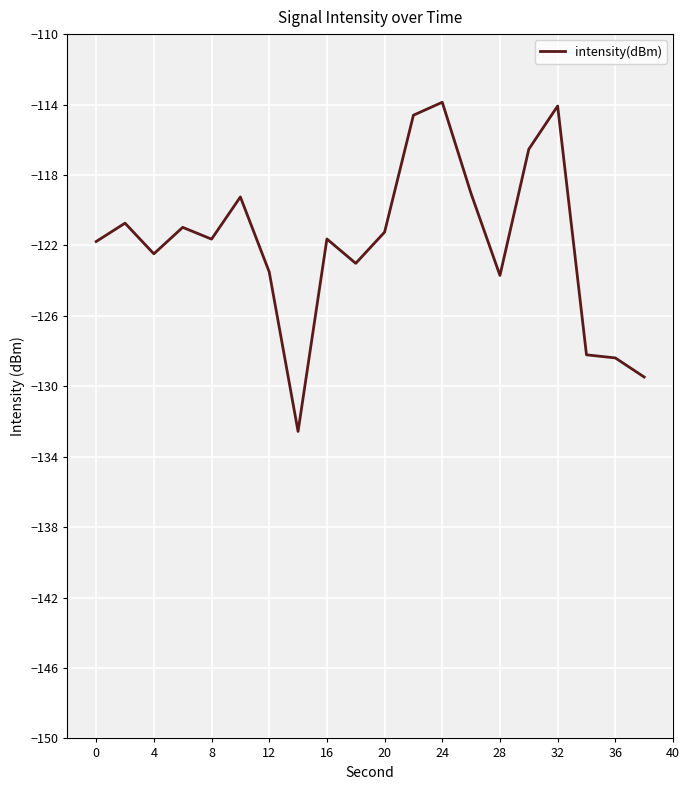

What is the smallest value displayed?

-132.6